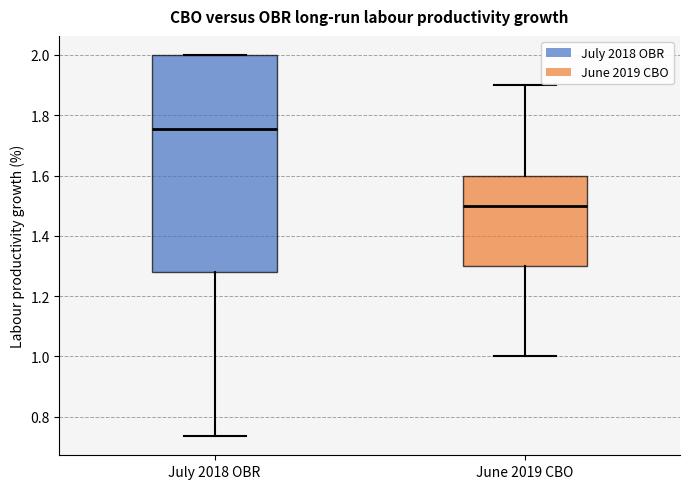

Reading left to right, read every box against the y-axis: the position of its median line, the range the box covers, and the ends of its whiskers. The values are not printed on the chart, so give them approximately, as read against the axis.

July 2018 OBR: median 1.76, box 1.28 to 2.00, whiskers 0.74 to 2.00
June 2019 CBO: median 1.50, box 1.30 to 1.60, whiskers 1.00 to 1.90